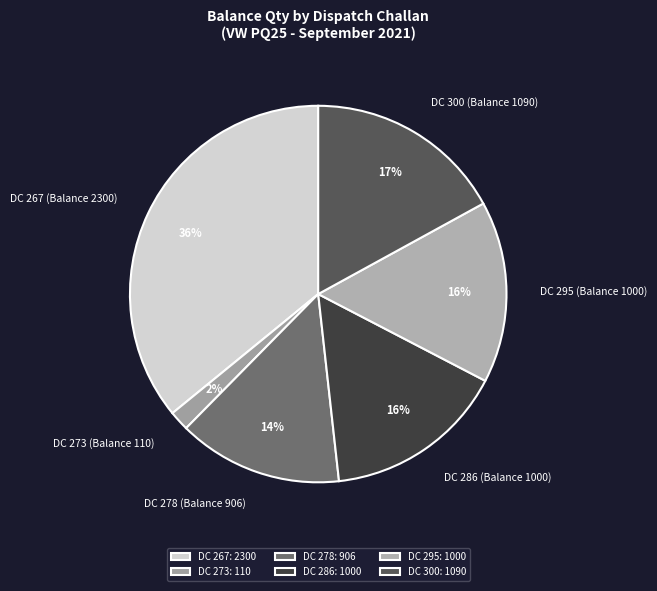

Is it true that DC 300 (Balance 1090) is 10% of the pie?

False